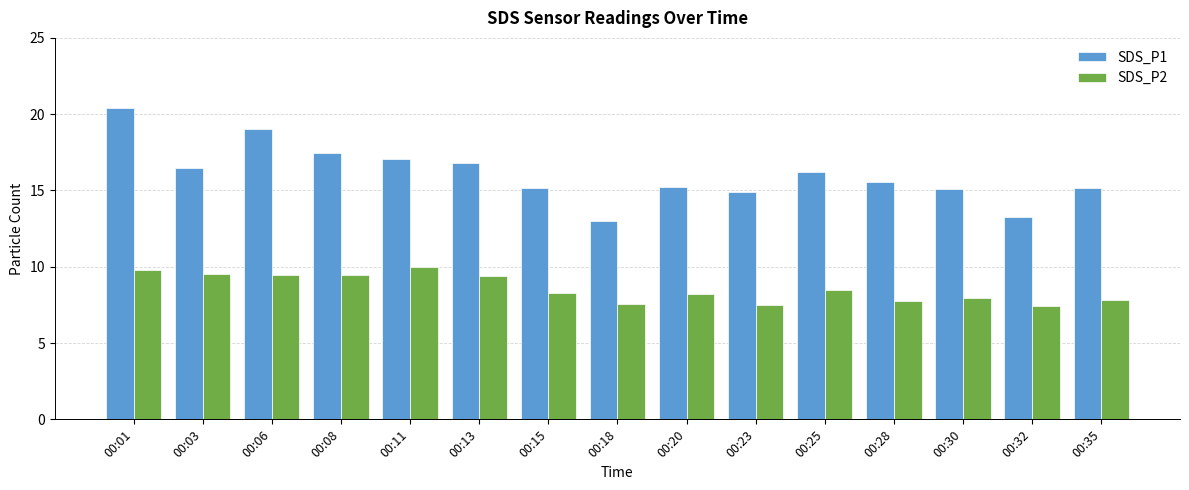

What is the minimum value shown in the chart?

7.4